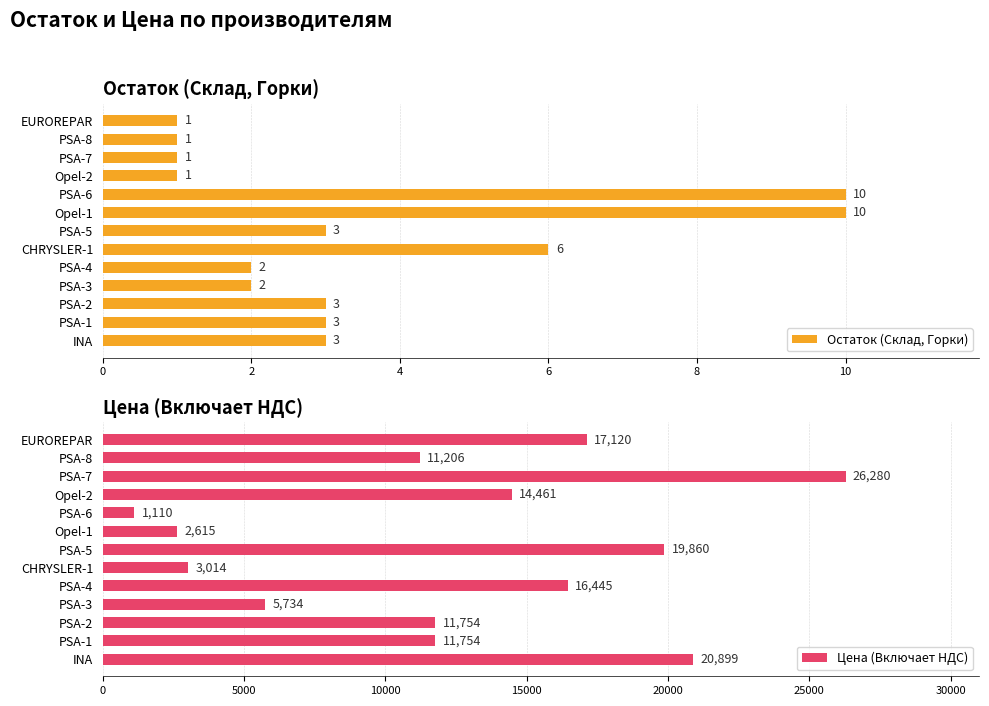

The value of Остаток (Склад, Горки) at PSA-5 is 3. True or false?

True